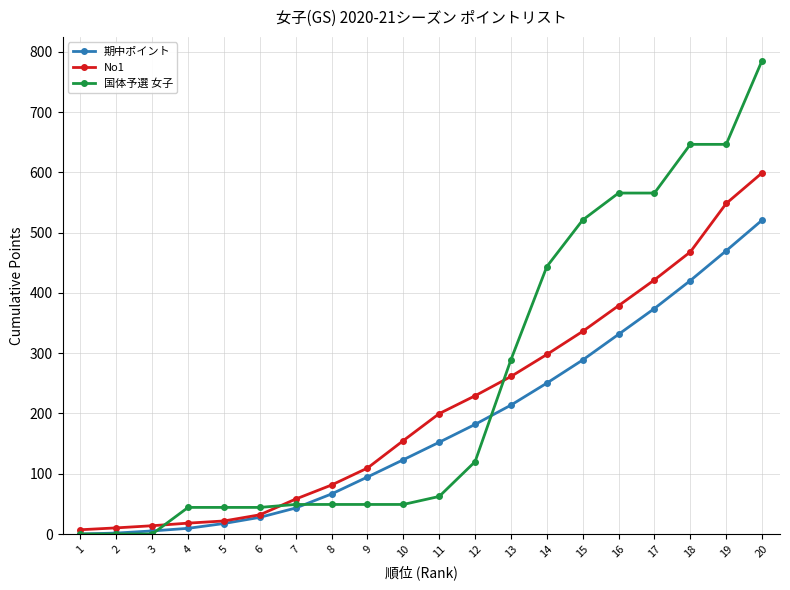

Which category has the highest value in the No1 series?

20